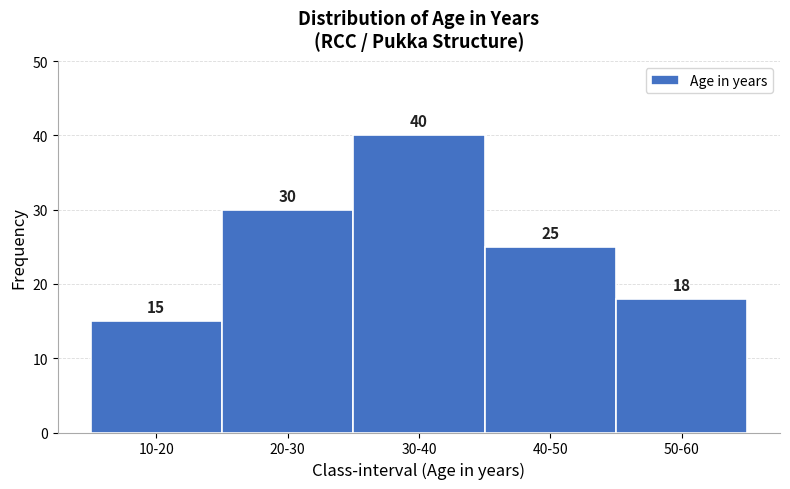

Reading left to right, extract all data points from this chart.

10-20=15	20-30=30	30-40=40	40-50=25	50-60=18